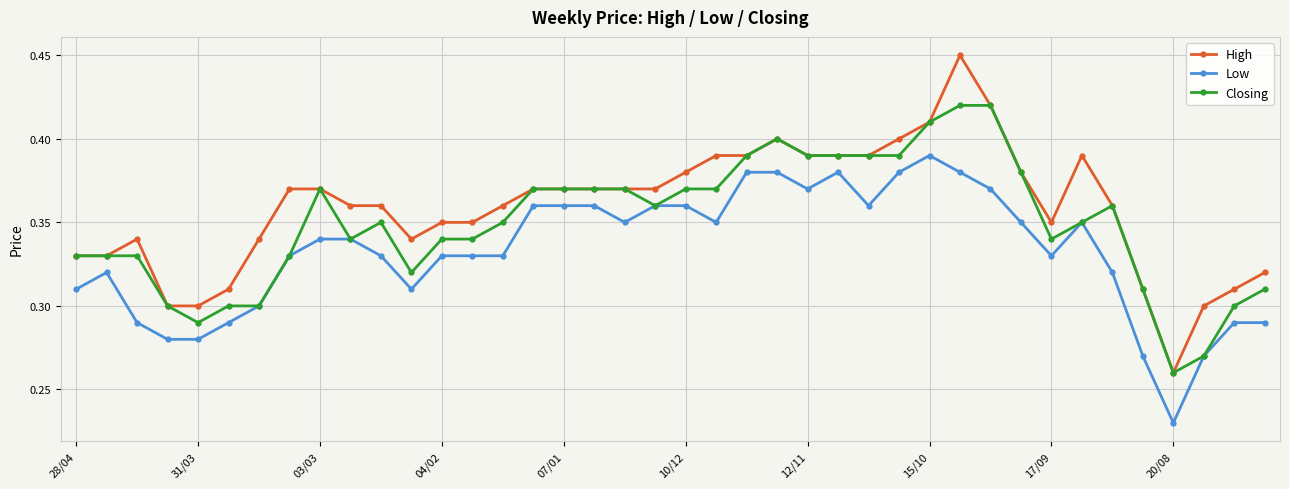

List the series in order of their overall mean, lowest first.

Low, Closing, High